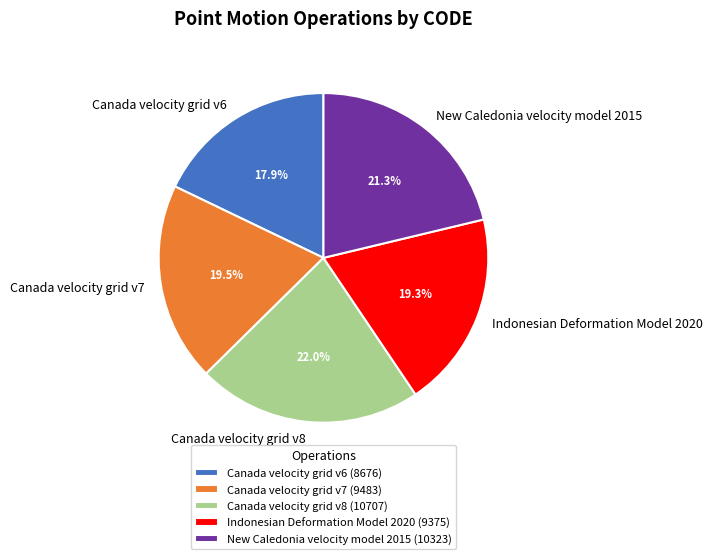

To the nearest percent, what portion does Canada velocity grid v8 represent?

22%